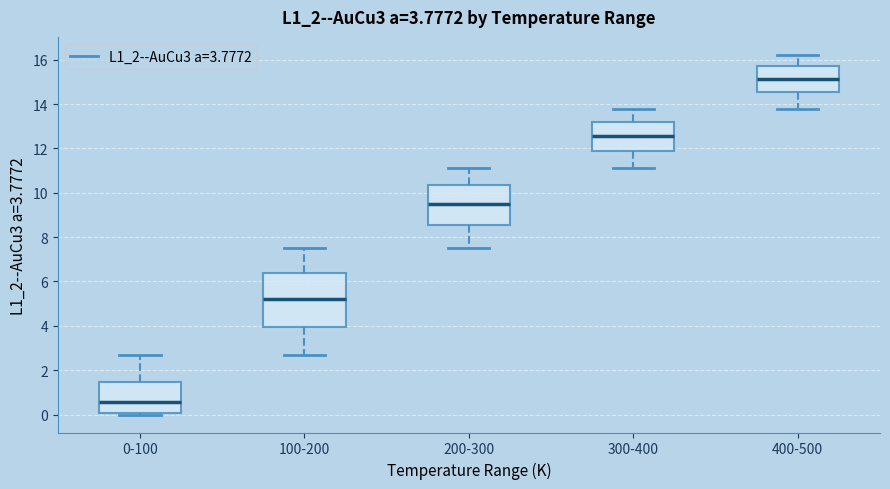

Which box is the tallest, from its lower edge to its upper edge?

100-200